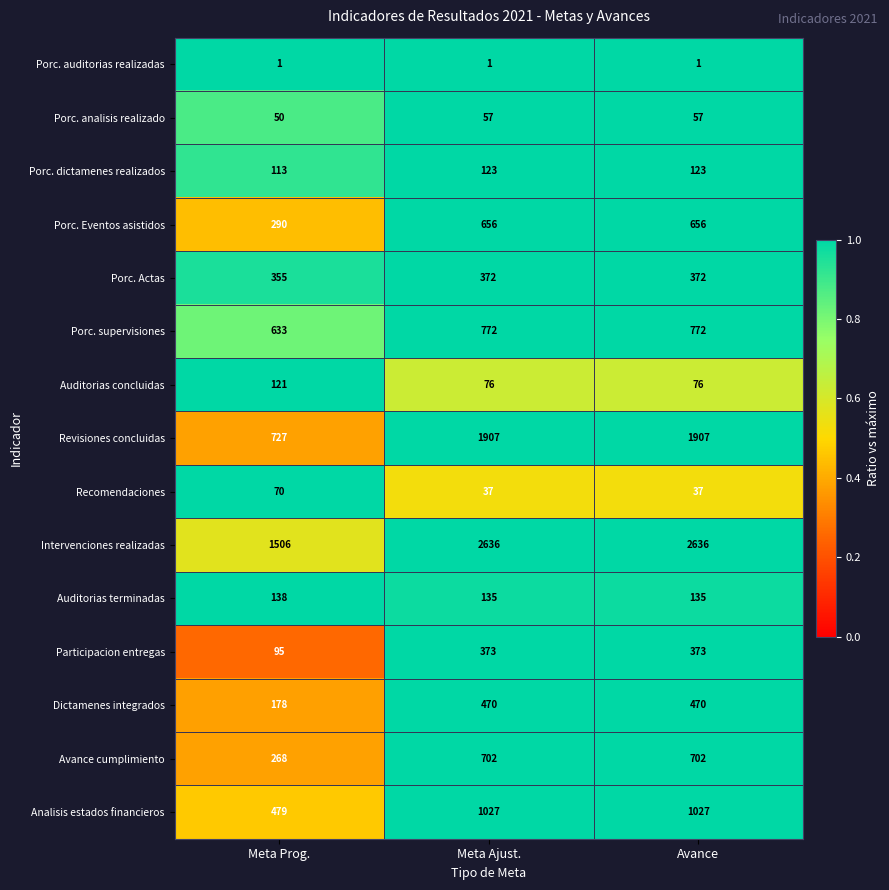

What is the spread (max minus min) of values at Meta Ajust.?

2635